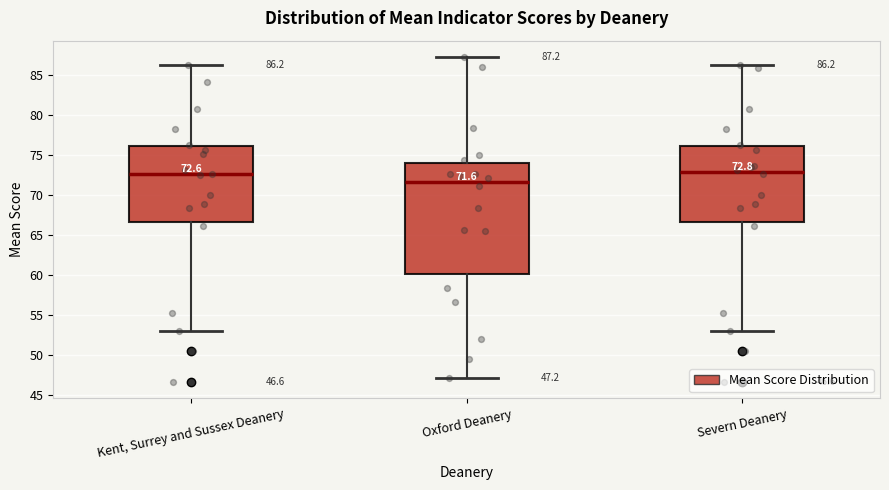

Comparing the boxes themselves (not the whiskers), which one is the tallest?

Oxford Deanery